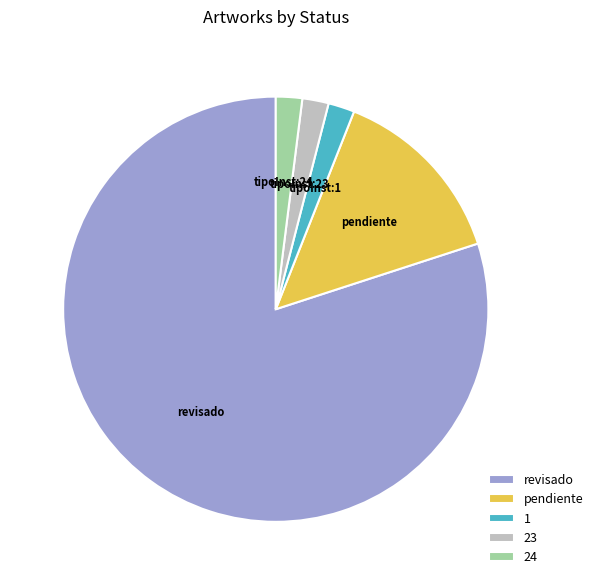

How many segments does this pie chart have?

5